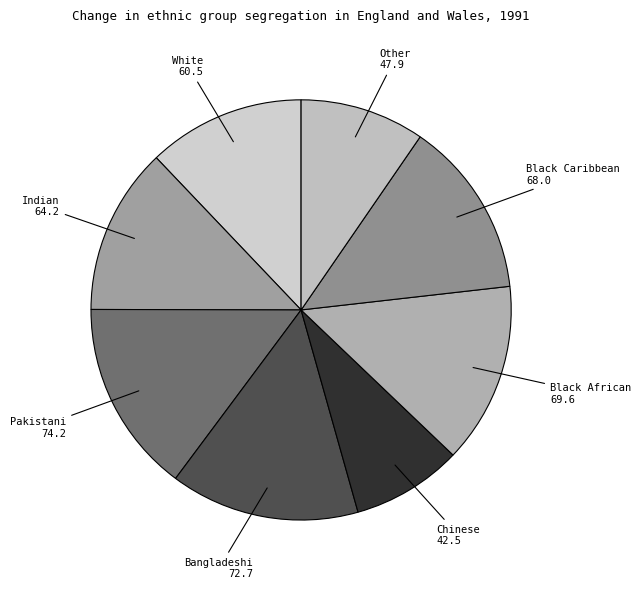

Which category has the smallest portion of the pie?

Chinese